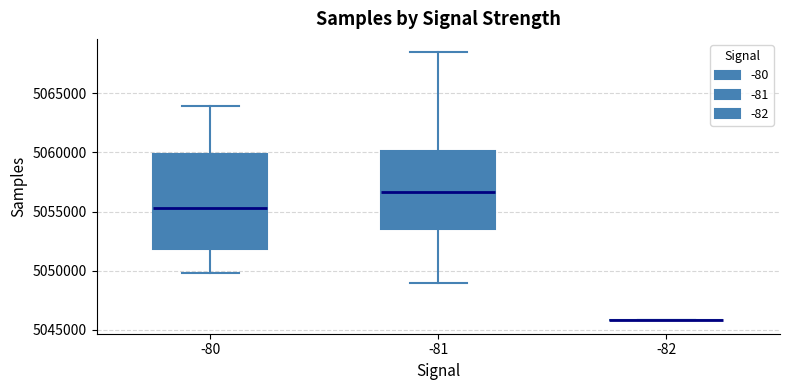

Reading left to right, transcribe this box plot: for each box, give where its median line is, the range the box spans, and where its two whiskers end, as read against the y-axis. The values are not printed on the chart, so give them approximately, as read against the axis.

-80: median 5055500, box 5052000 to 5060000, whiskers 5050000 to 5064000
-81: median 5056500, box 5053500 to 5060000, whiskers 5049000 to 5068500
-82: box collapsed to a line at 5046000, whiskers 5046000 to 5046000